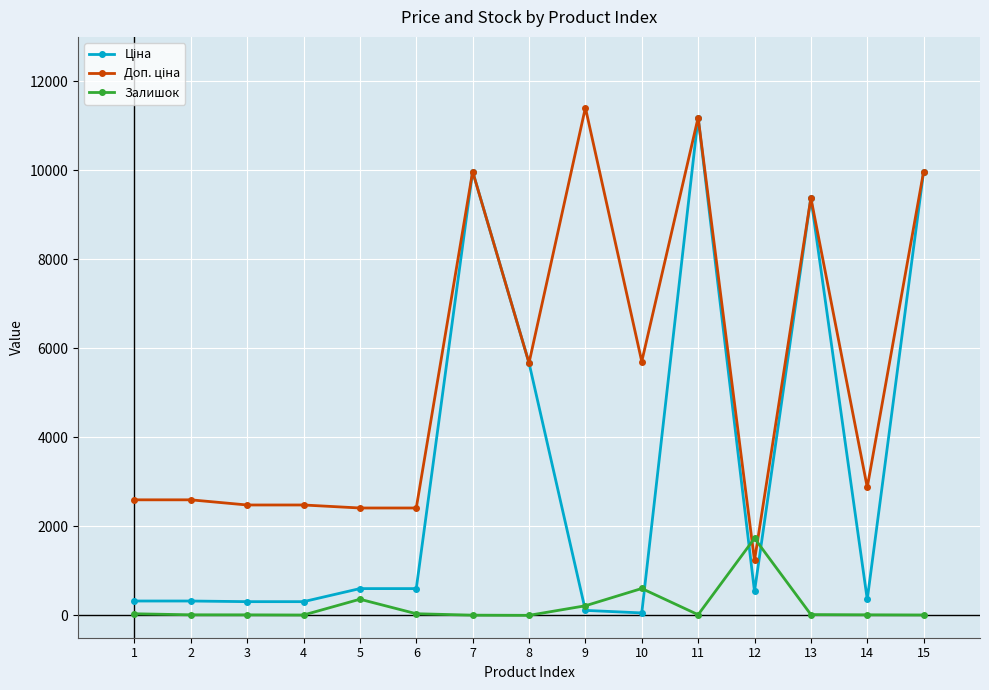

True or false: Залишок has more than 1 interior local peaks.

True